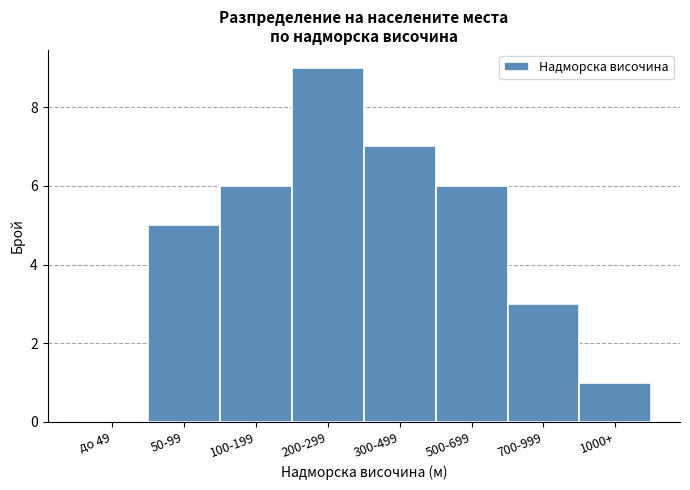

Reading left to right, extract all data points from this chart.

до 49=0	50-99=5	100-199=6	200-299=9	300-499=7	500-699=6	700-999=3	1000+=1